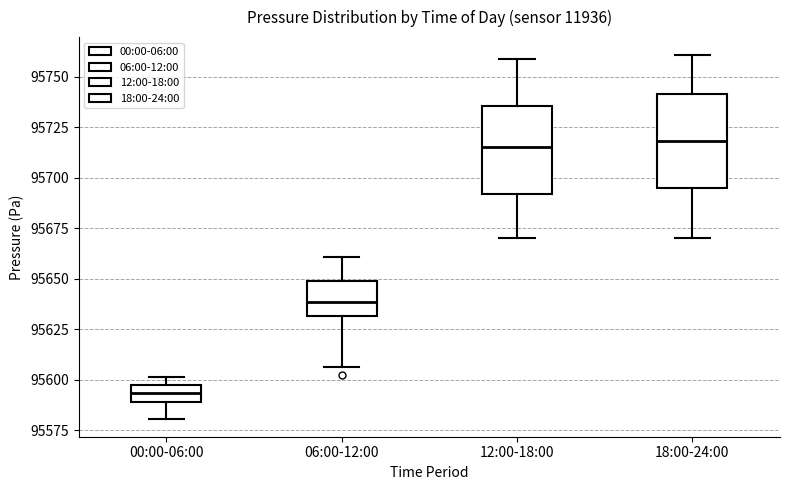

Which box's median line is the lowest?

00:00-06:00